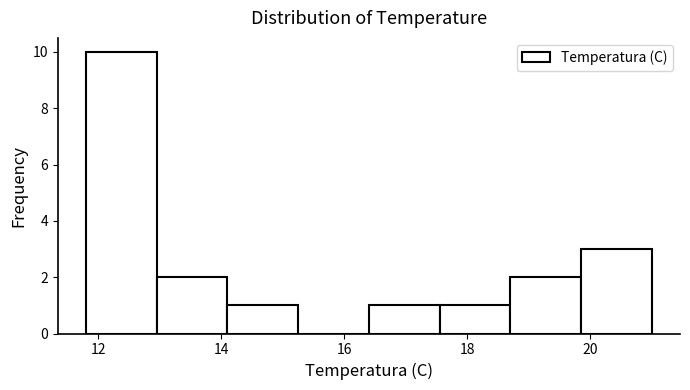

How tall is the bar that spans 18.70 to 19.85 on the x-axis? Neither the bar edges nor the heights are printed on the chart, so give them approximately, as read against the axes.

2